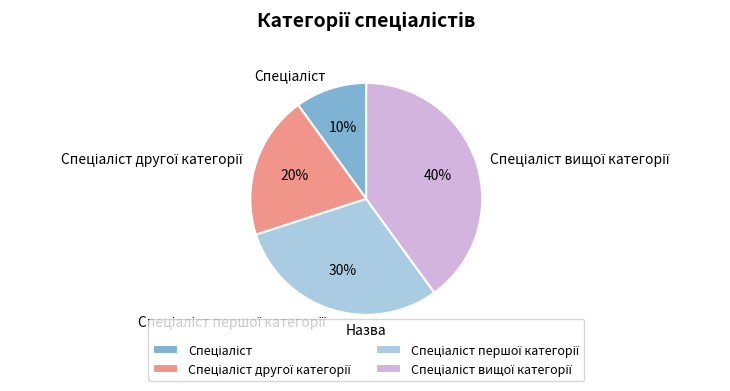

To the nearest percent, what is the average slice percentage?

25%